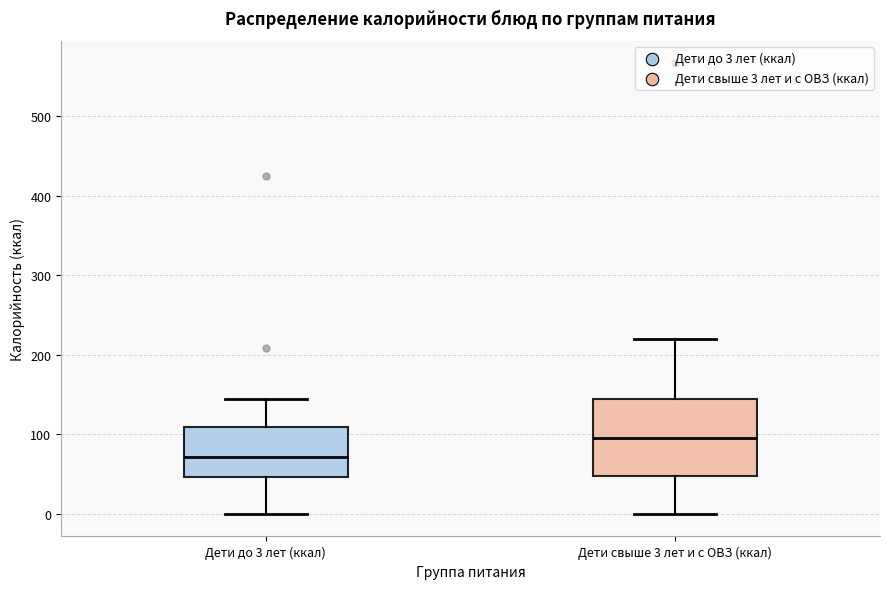

Where does the median line of the box for Дети до 3 лет (ккал) sit on the y-axis? The values are not printed on the chart, so give them approximately, as read against the axis.

70